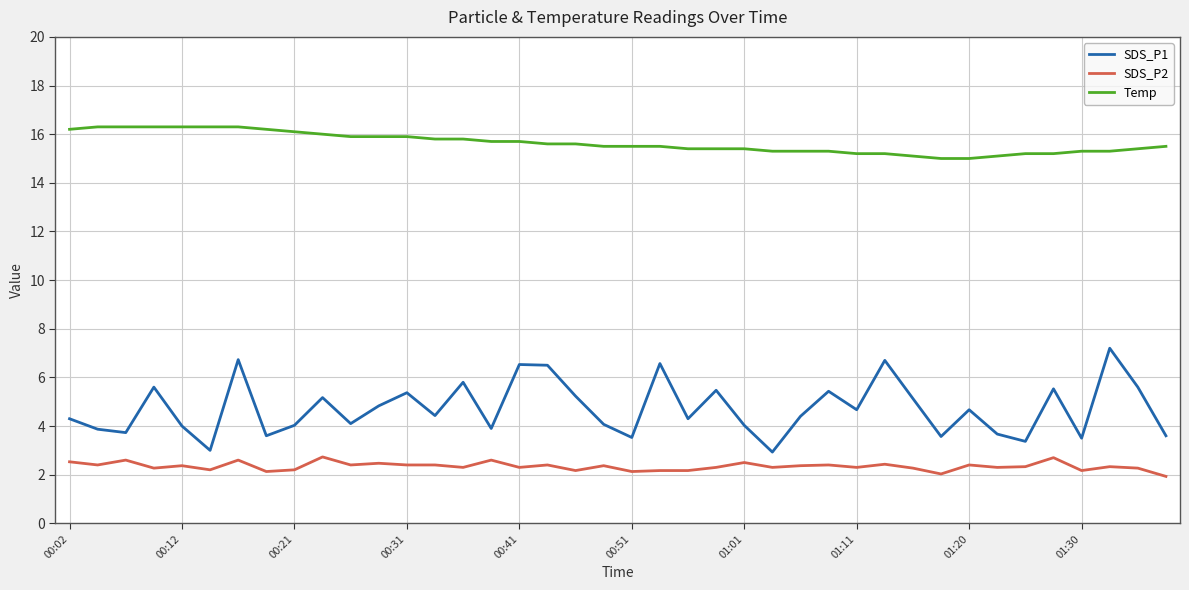

What is the maximum value for SDS_P2?

2.7